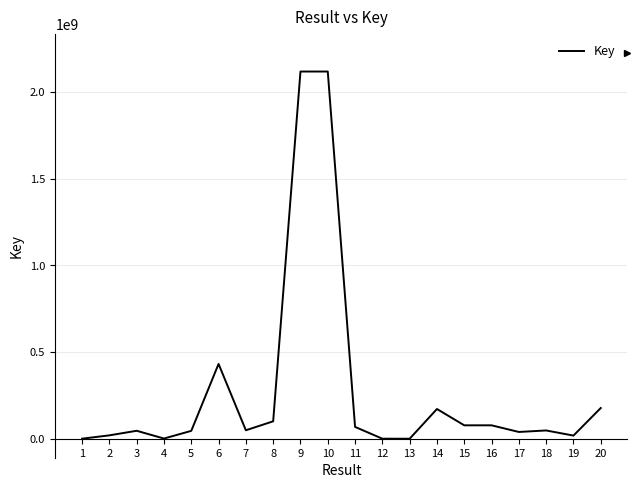

Is this an area chart (filled region under the line)?

No